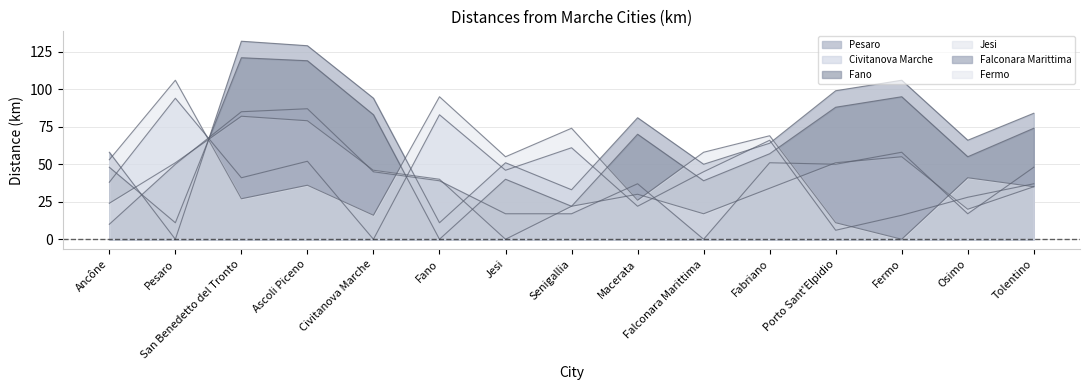

What position from the right is Ascoli Piceno?

12